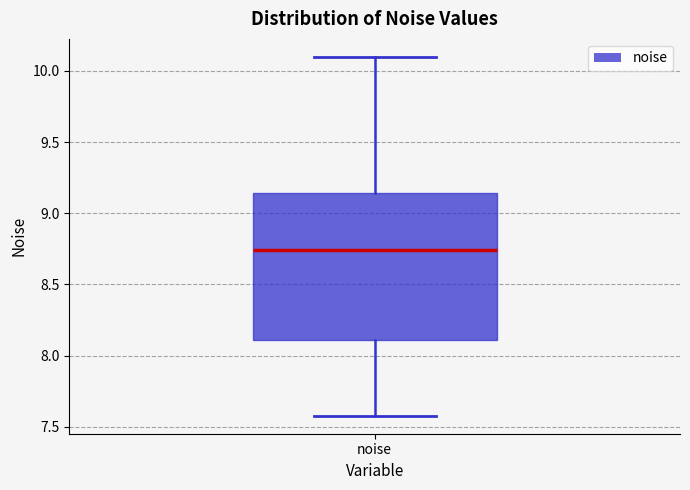

Where does the median line of the box for noise sit on the y-axis? The values are not printed on the chart, so give them approximately, as read against the axis.

8.75